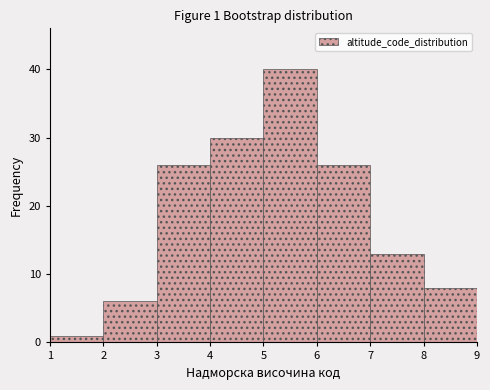

Which range on the x-axis has the tallest bar?

5 to 6